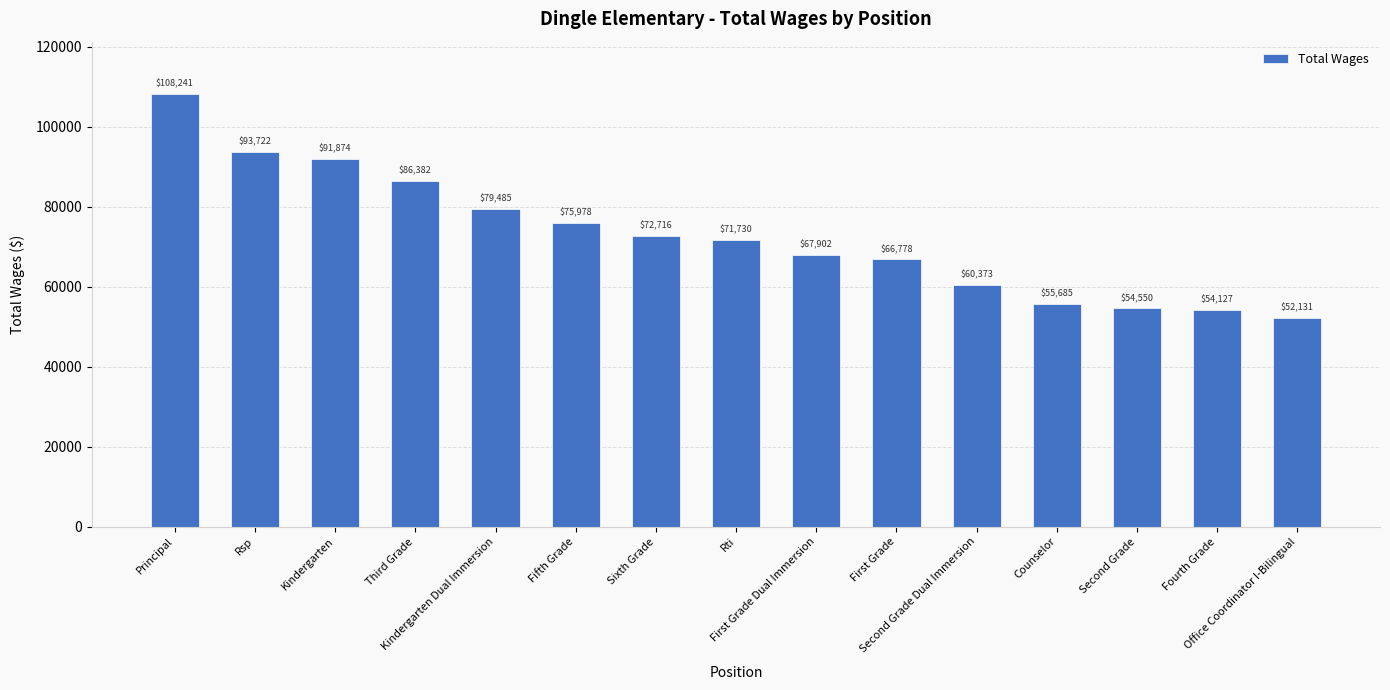

What is the difference between the second highest and second lowest values?

39595